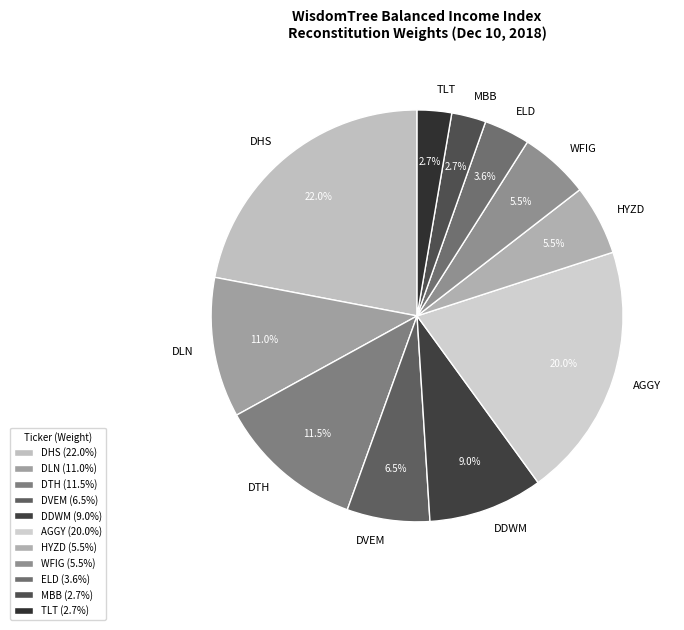

Is the sum of ELD and DLN greater than half?

No